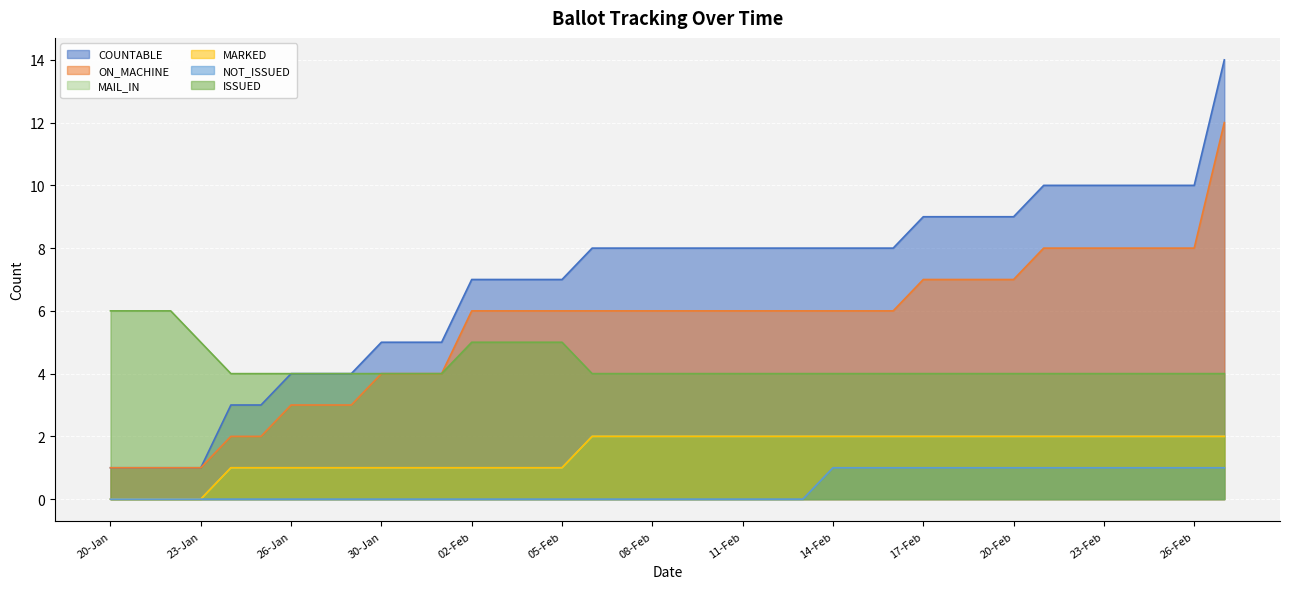

The value of MAIL_IN at 10-Feb is 2. True or false?

True